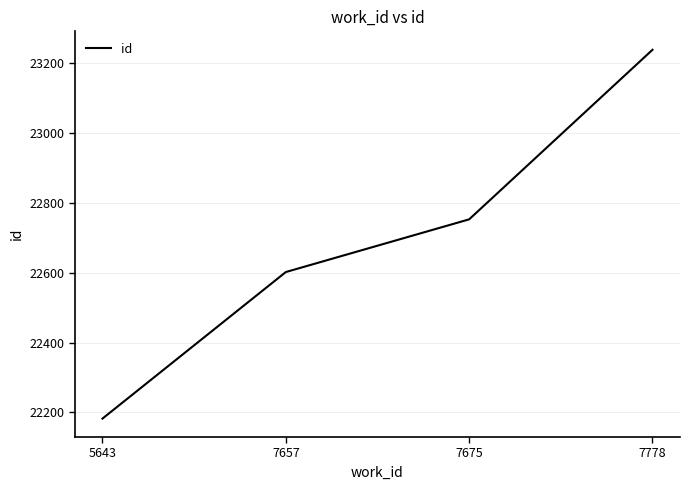

Is it true that the value at 7675 is 31221?

False